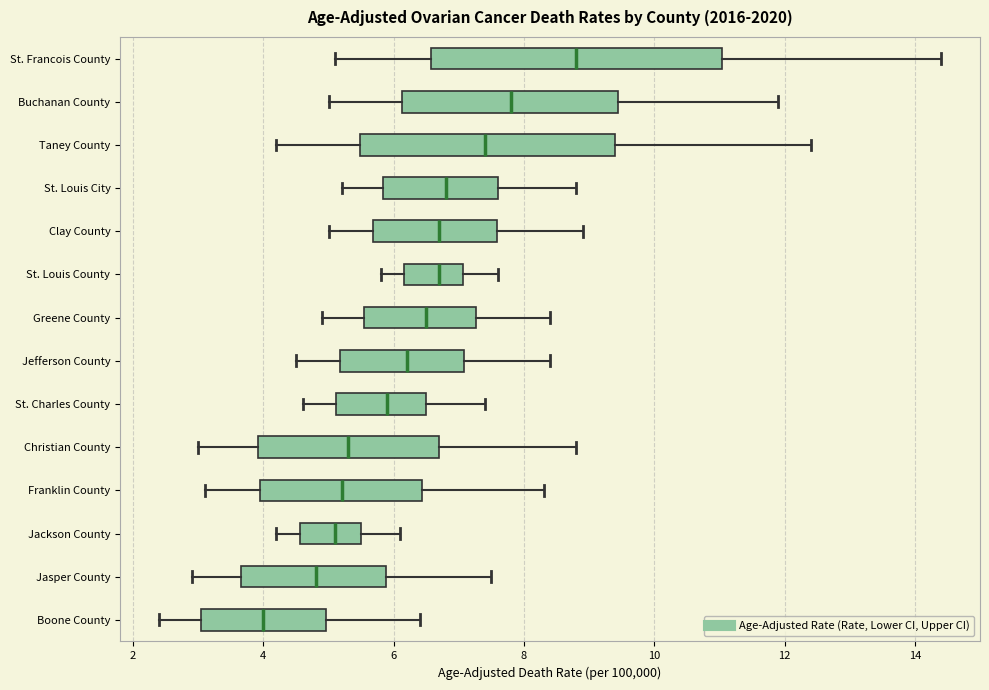

Which box is the widest, from its left edge to its right edge?

St. Francois County